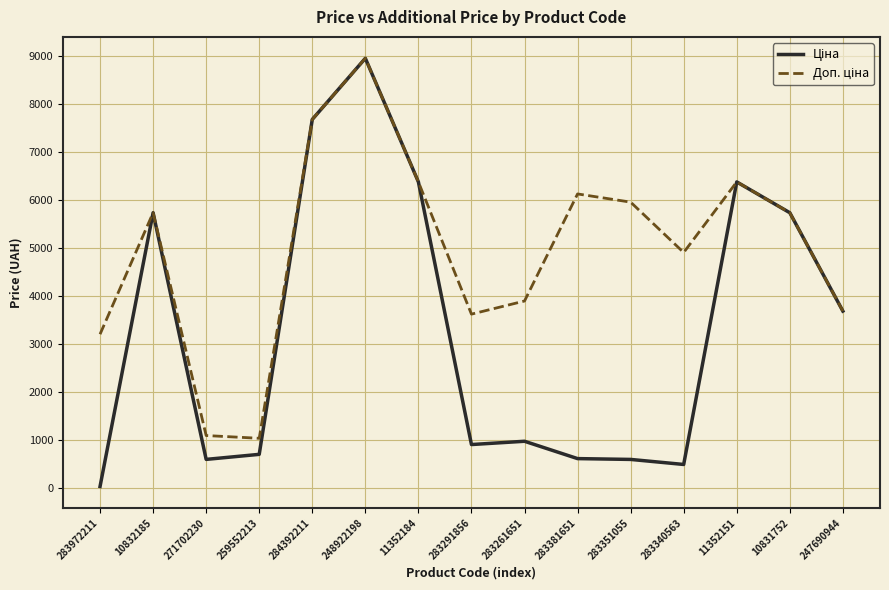

At which category is the sum across all series the highest?

248922198